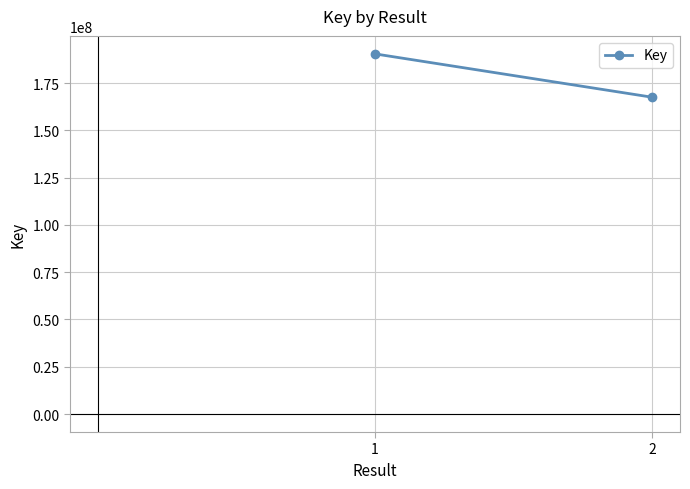

What is the minimum value shown in the chart?

167490012